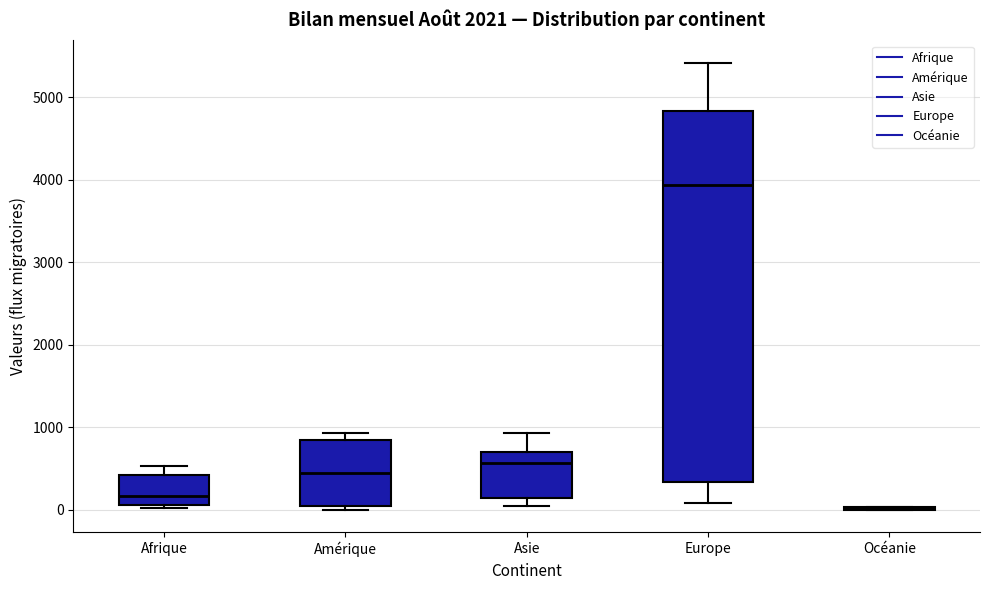

Which box is the tallest, from its lower edge to its upper edge?

Europe